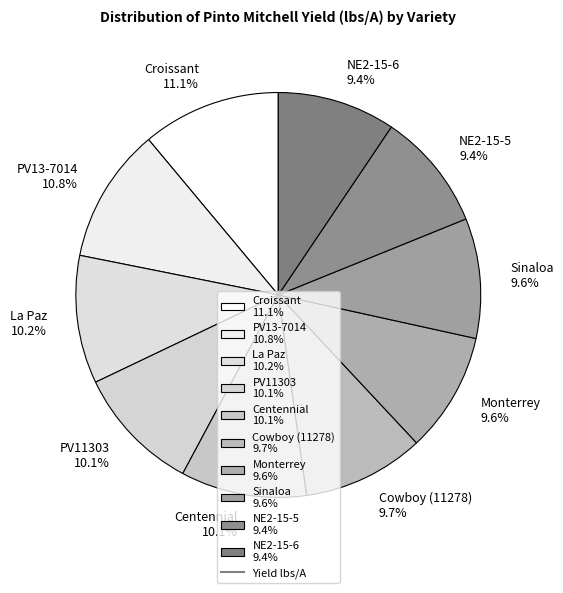

Between La Paz 10.2% and NE2-15-5 9.4%, which is larger?

La Paz 10.2%